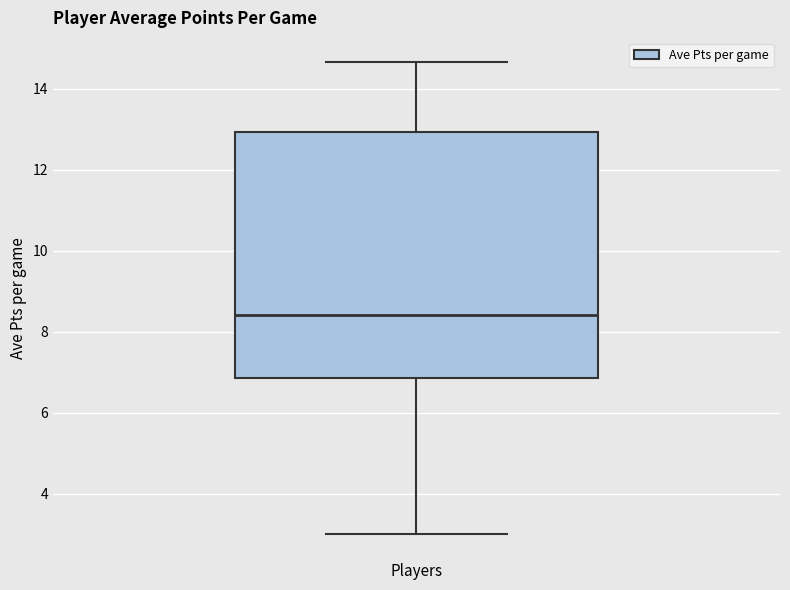

Read this box plot against the y-axis: the position of the median line, the range covered by the box, and the ends of both whiskers. The values are not printed on the chart, so give them approximately, as read against the axis.

median 8.4, box 6.8 to 13.0, whiskers 3.0 to 14.6